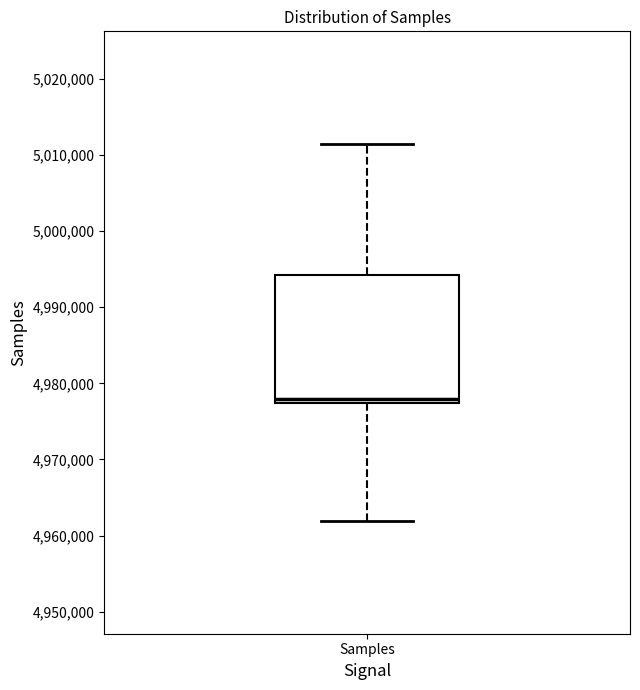

Read this box plot against the y-axis: the position of the median line, the range covered by the box, and the ends of both whiskers. The values are not printed on the chart, so give them approximately, as read against the axis.

median 4978000, box 4977000 to 4994000, whiskers 4962000 to 5011000